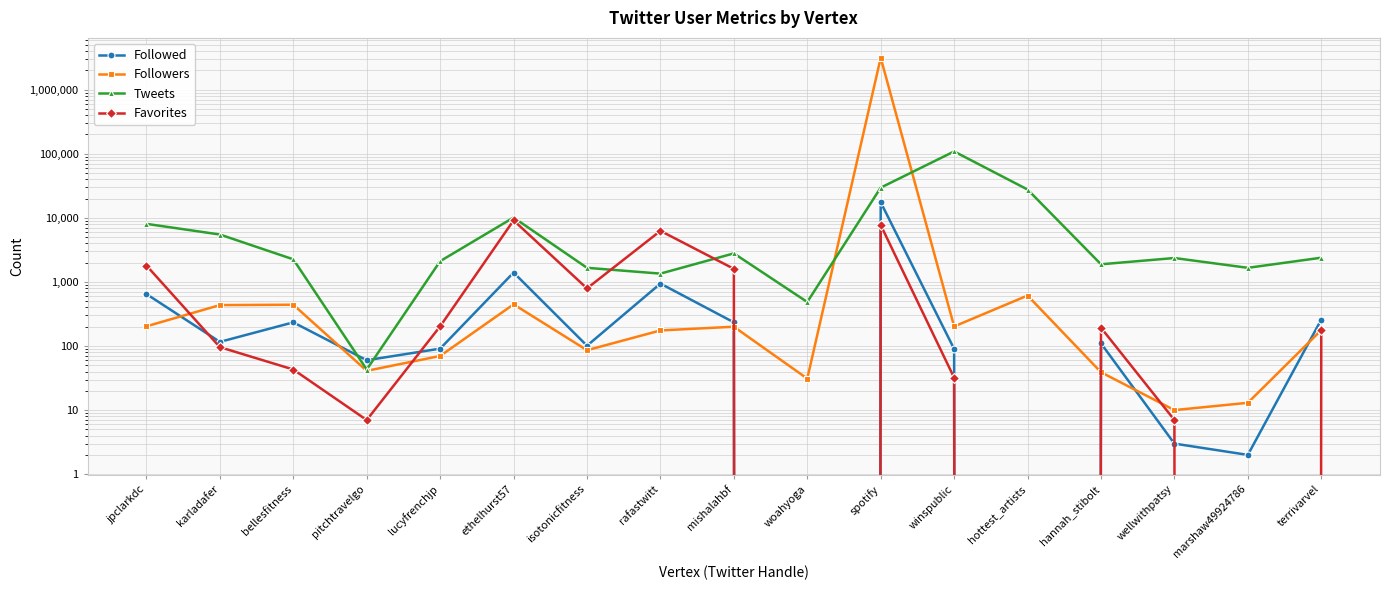

In Followers, how many points are lower than both neighbors (excluding endpoints)?

5